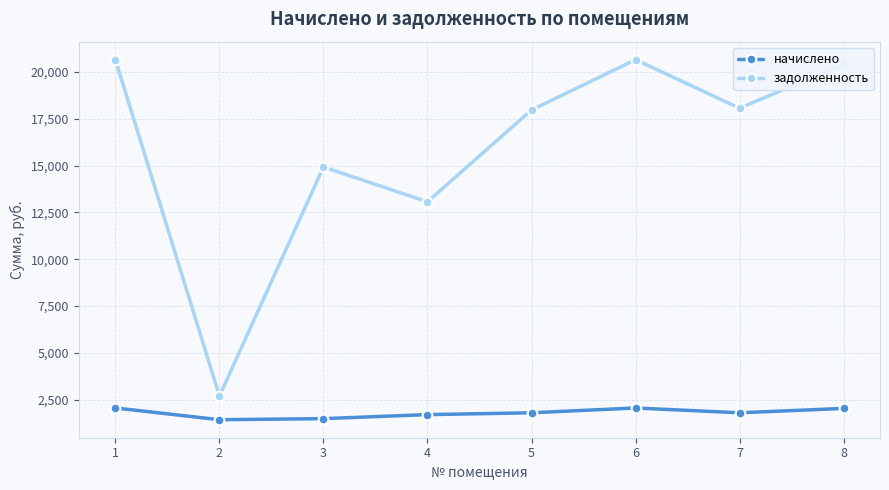

What are all the series names shown in the legend?

начислено, задолженность